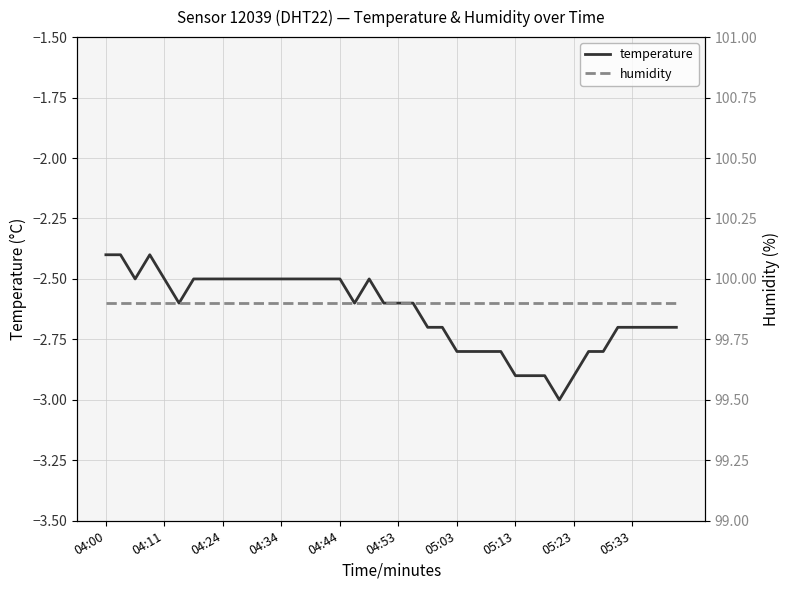

True or false: temperature has a value of -4.3 at 05:33.

False